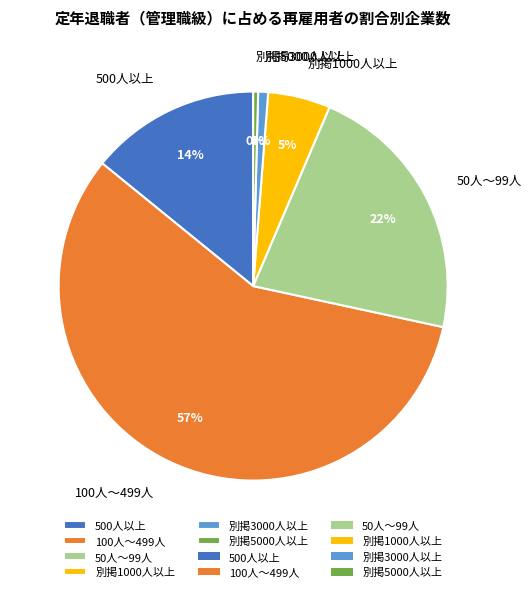

Count the number of slices in the pie.

6